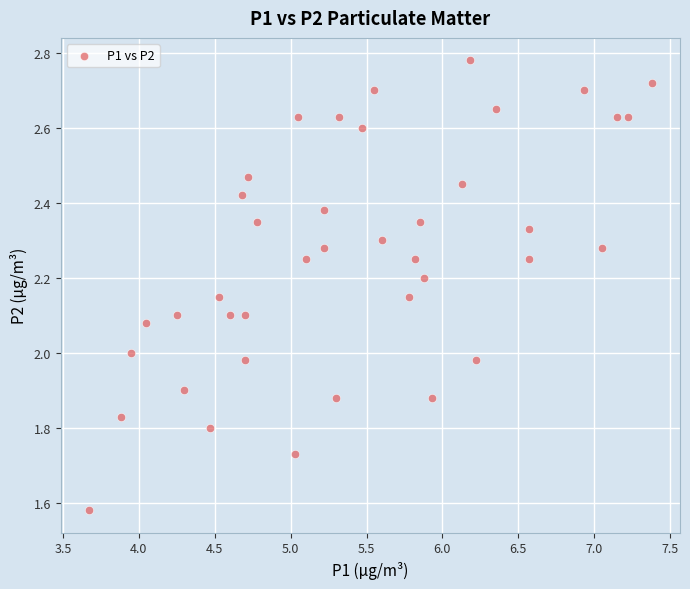

What is the range of Y values (max minus min)?

1.2